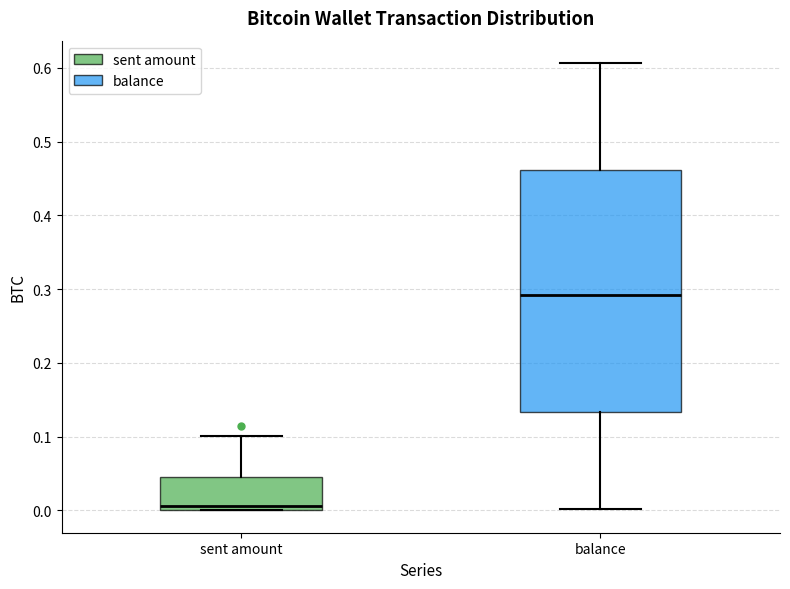

Which box's median line is the lowest?

sent amount